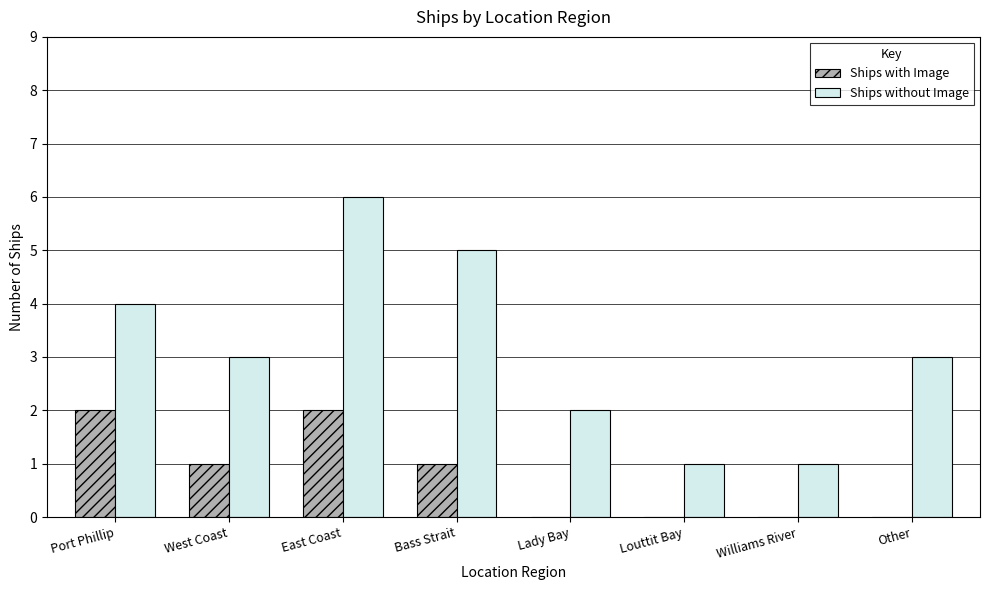

Which series has the widest spread of values?

Ships without Image